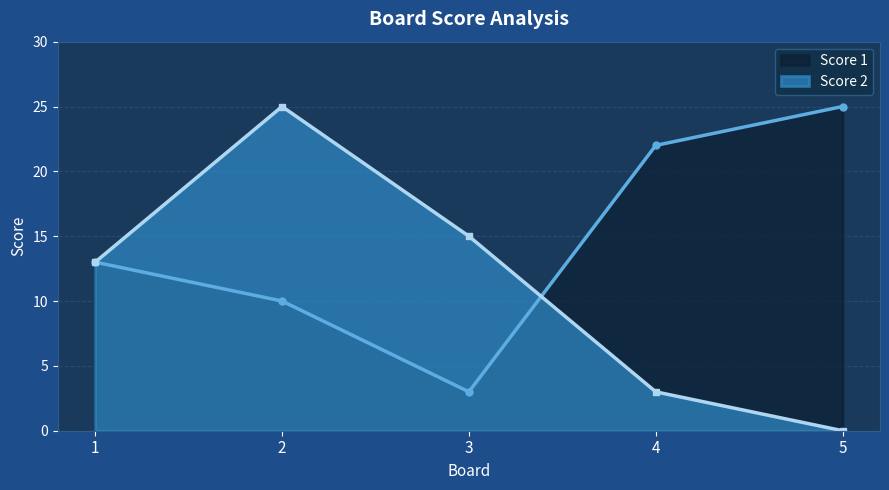

How many times do Score 2 and Score 1 cross each other?

1